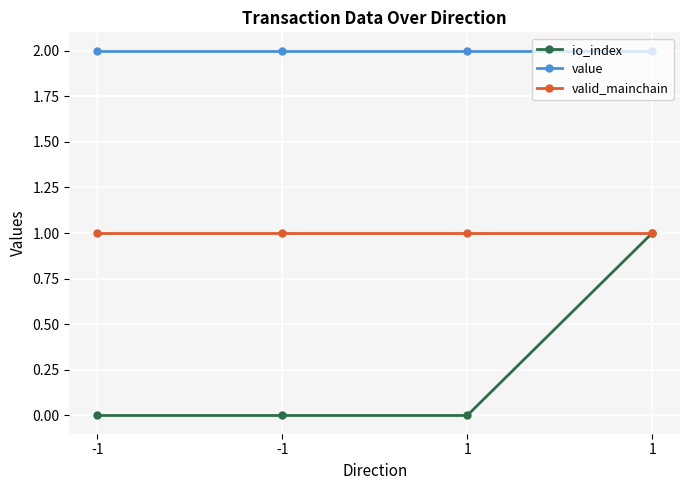

At which category does the chart reach its minimum across all series?

-1